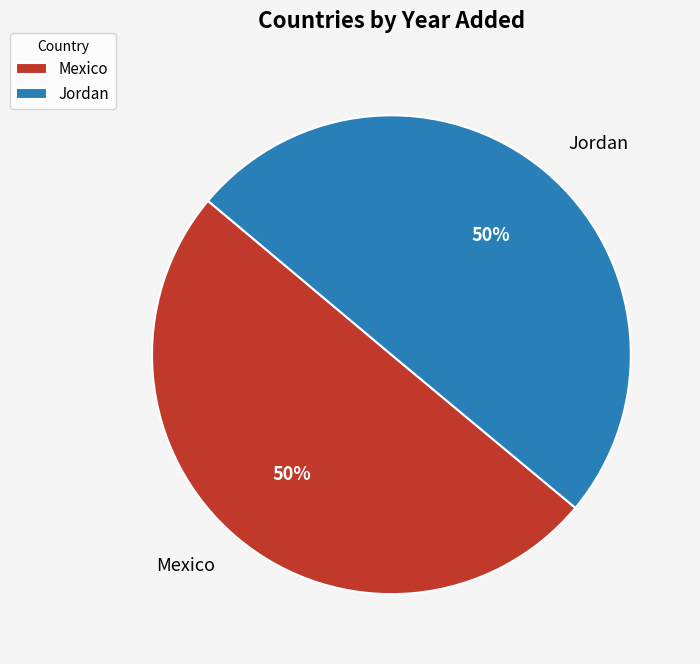

How many segments does this pie chart have?

2